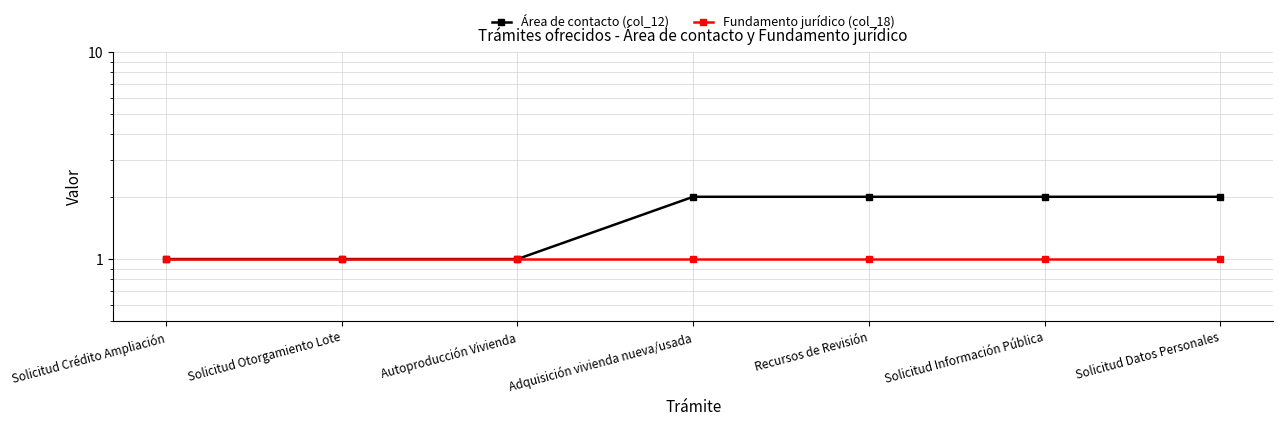

The value of Área de contacto (col_12) at Adquisición vivienda nueva/usada is 3. True or false?

False